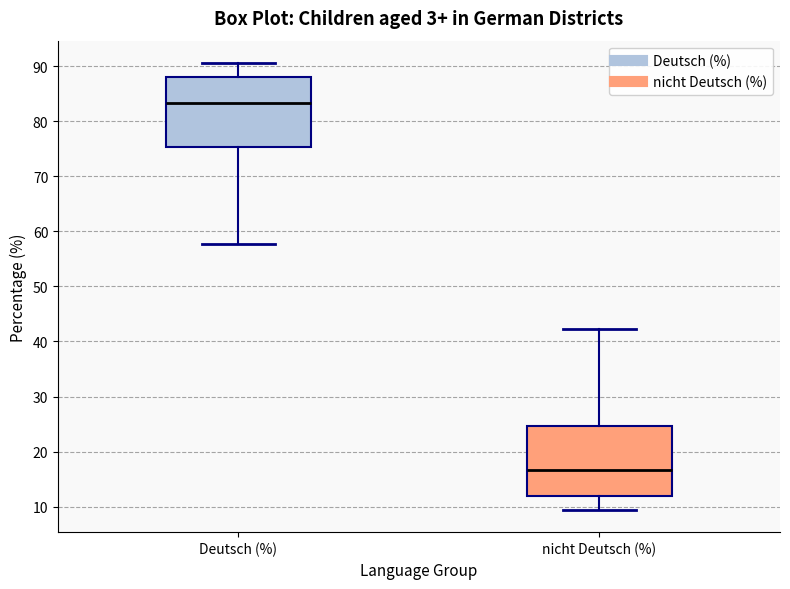

Reading left to right, transcribe this box plot: for each box, give where its median line is, the range the box spans, and where its two whiskers end, as read against the y-axis. The values are not printed on the chart, so give them approximately, as read against the axis.

Deutsch (%): median 83, box 75 to 88, whiskers 58 to 91
nicht Deutsch (%): median 17, box 12 to 25, whiskers 9 to 42